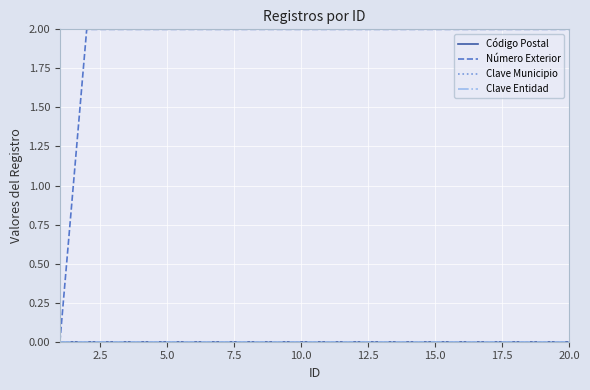

How many lines are shown in the chart?

4